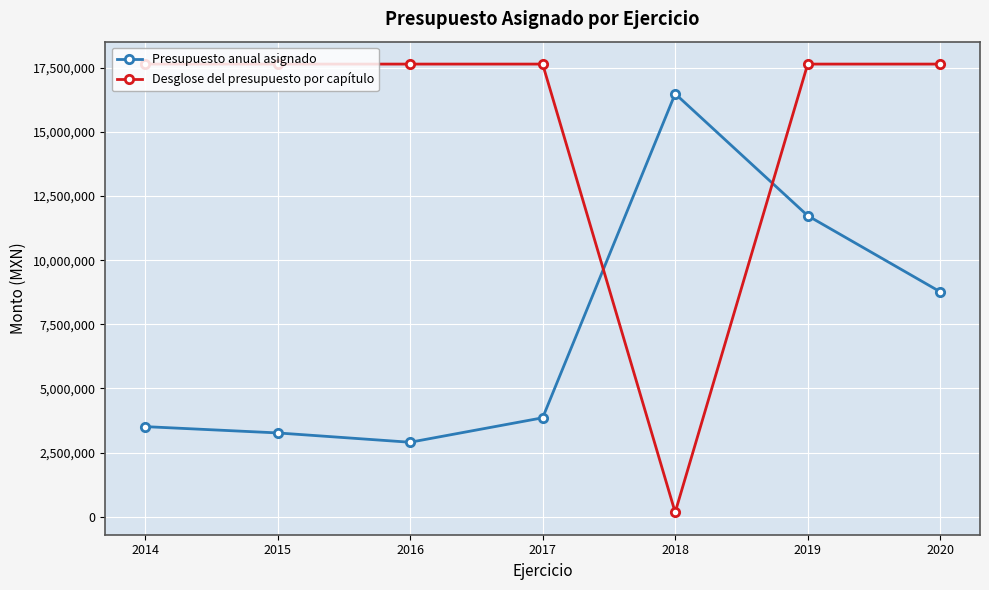

Is the value of Desglose del presupuesto por capítulo at 2018 greater than the value of Presupuesto anual asignado at 2016?

No